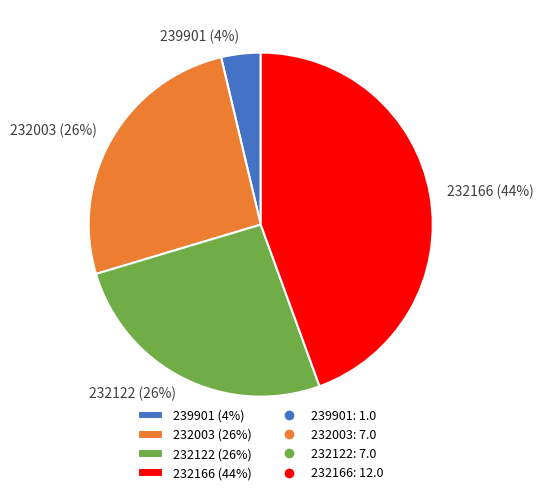

How many segments does this pie chart have?

4